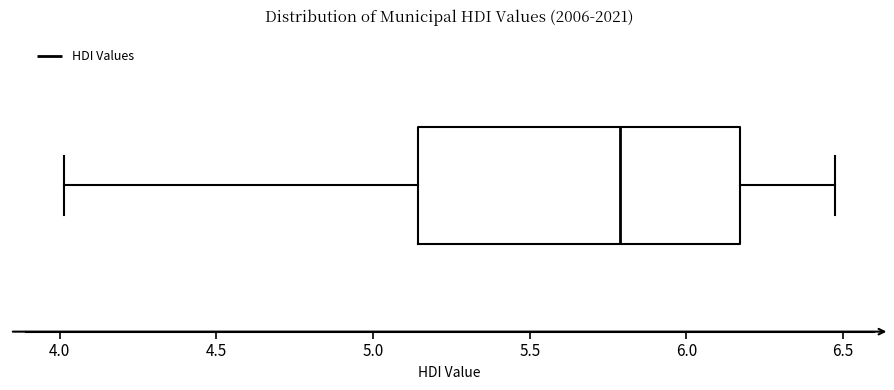

Transcribe this box plot: give where the median line is, the range the box spans, and where the two whiskers end, as read against the x-axis. The values are not printed on the chart, so give them approximately, as read against the axis.

median 5.80, box 5.15 to 6.15, whiskers 4.00 to 6.45